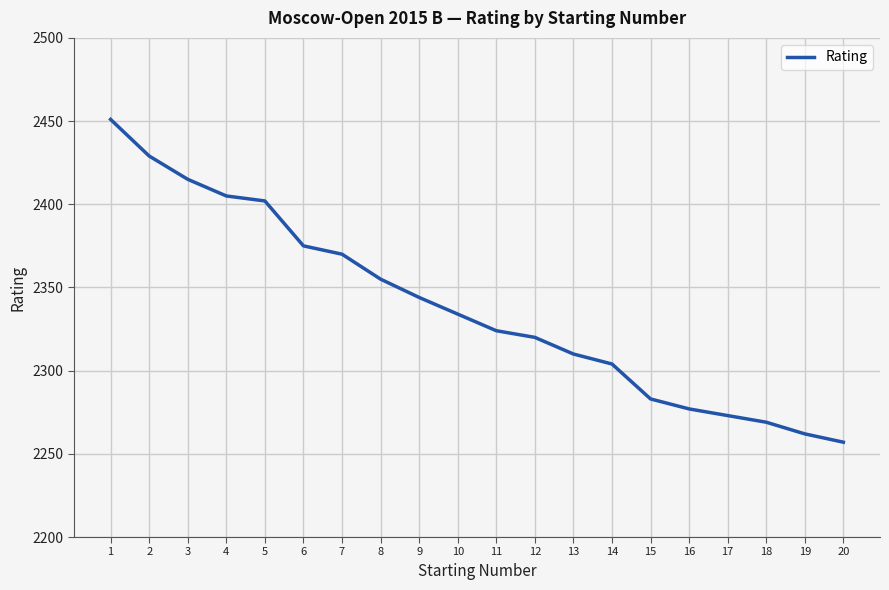

What is the difference between the maximum and second lowest values?

189